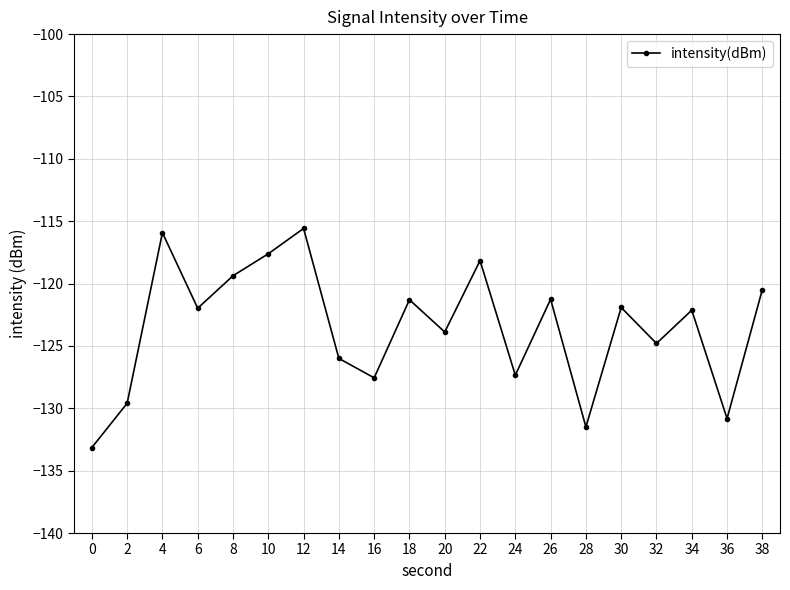

What is the difference between the values at 34 and 10?

4.5